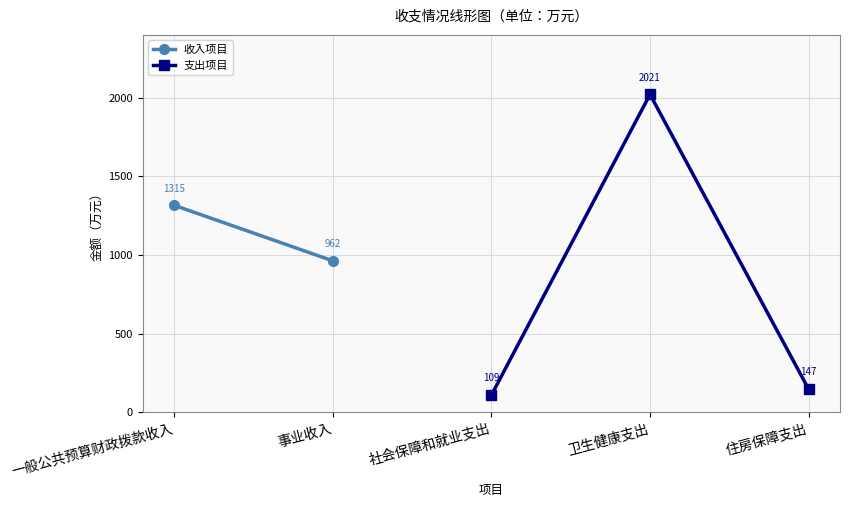

What is the difference between the maximum and minimum values?

1912.2